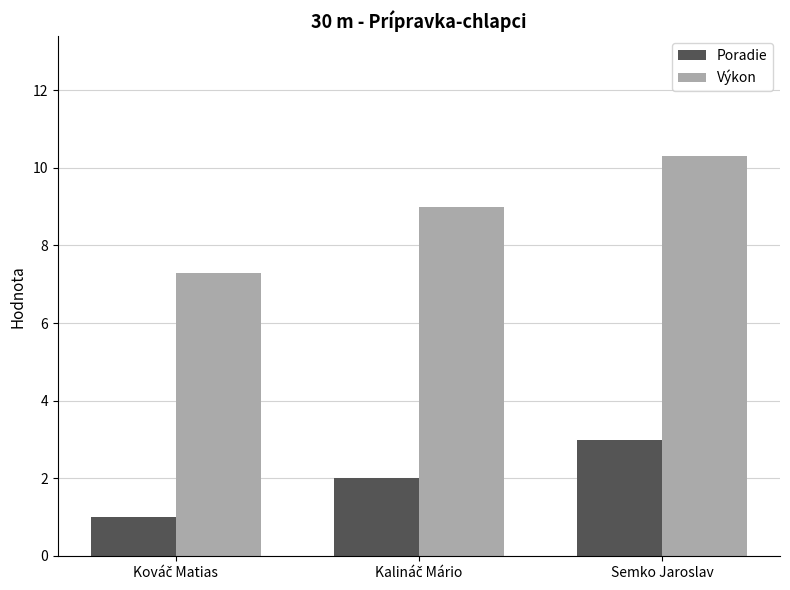

At which category is the sum across all series the highest?

Semko Jaroslav